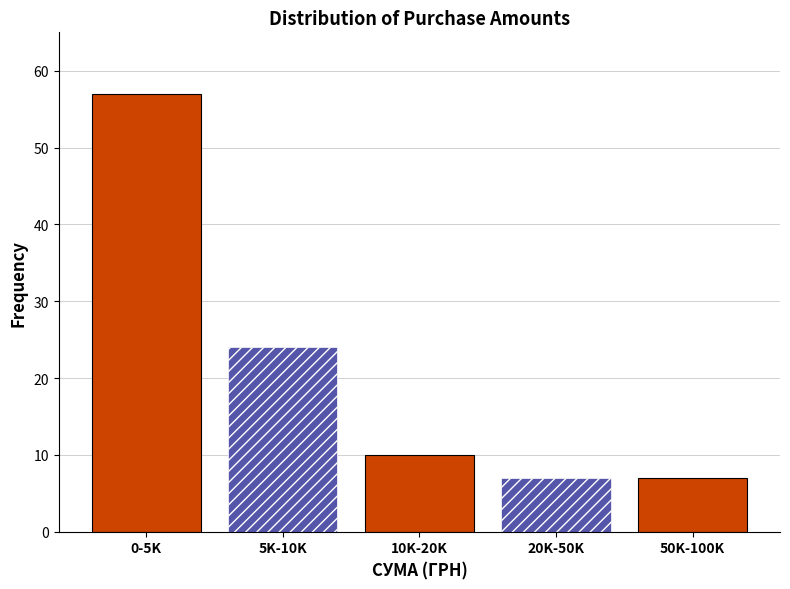

Reading right to left, extract all data points from this chart.

7	7	10	24	57